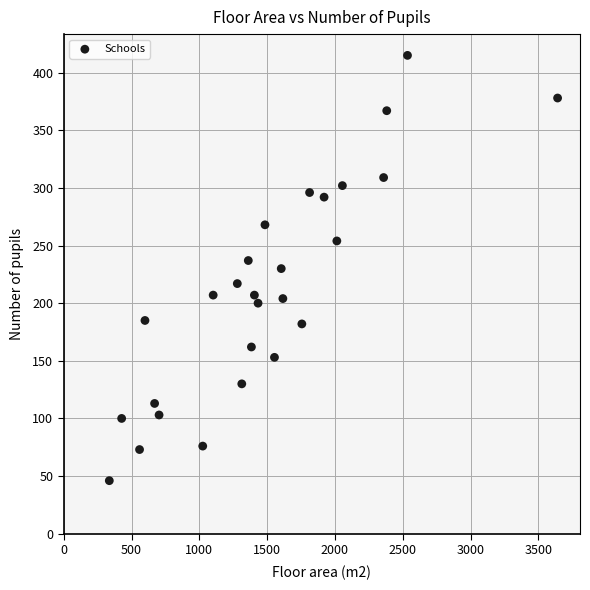

What is the range of Y values (max minus min)?

369